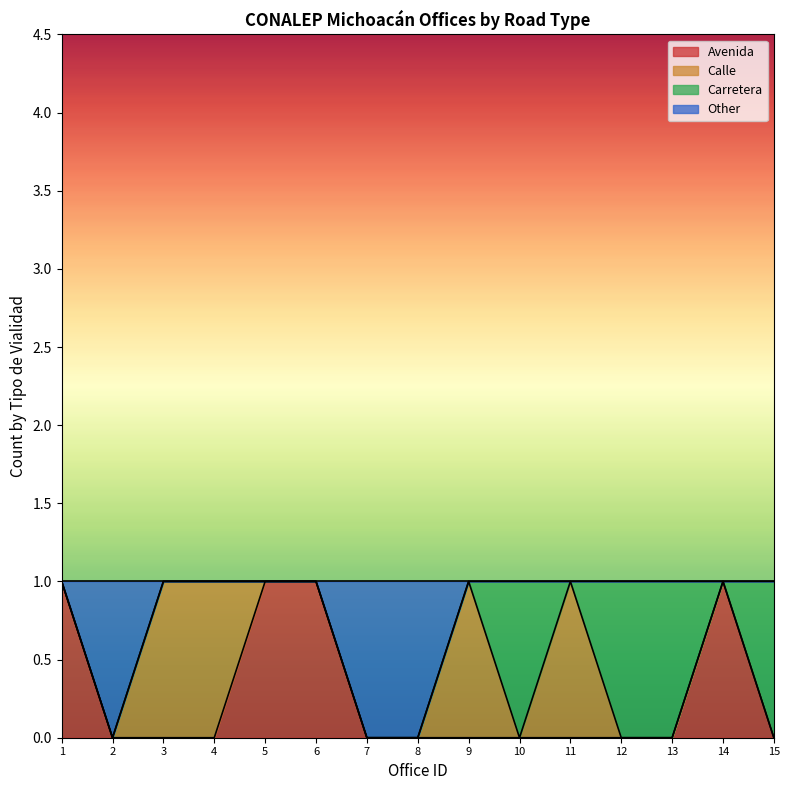

The Avenida series shows 0 at 9. True or false?

True